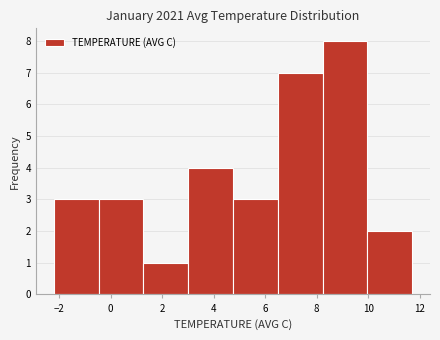

Over which range of the x-axis is the bar tallest?

8.2 to 10.0